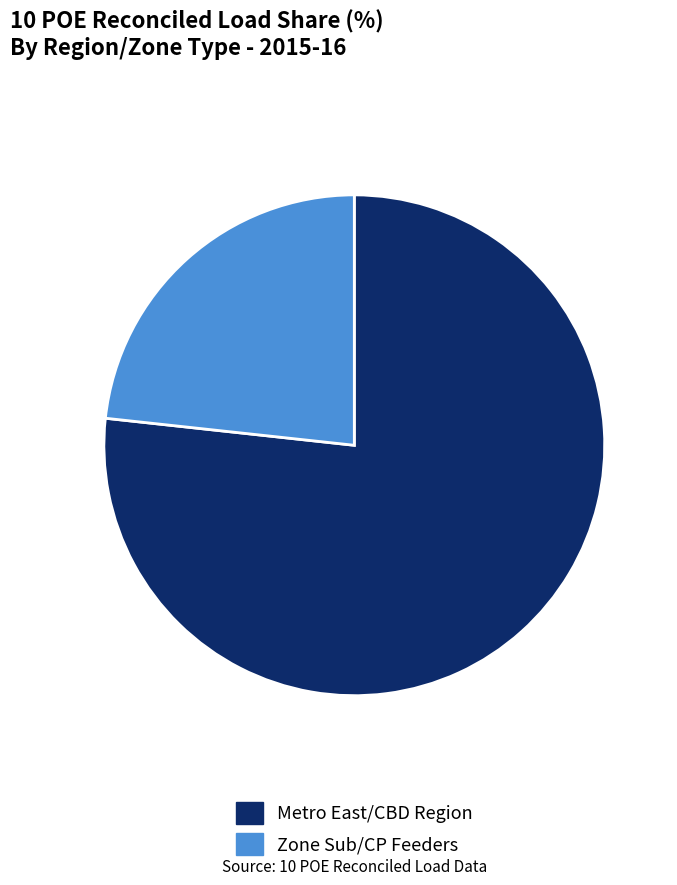

Is it true that Zone Sub/CP Feeders is 23% of the pie?

True